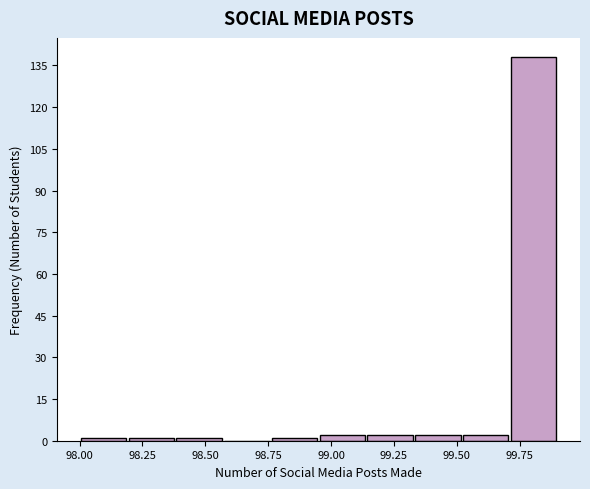

Around what value on the x-axis is the tallest bar? Give the approximate position of its centre, as read against the axis.

99.80